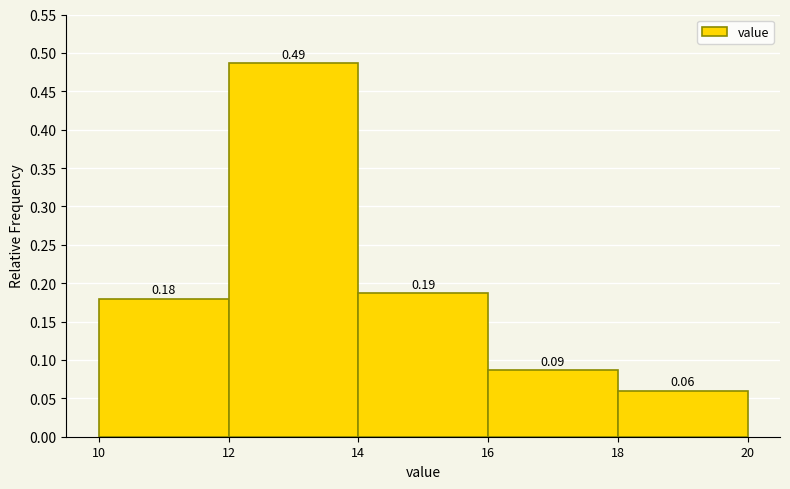

Over which range of the x-axis is the bar tallest?

12 to 14